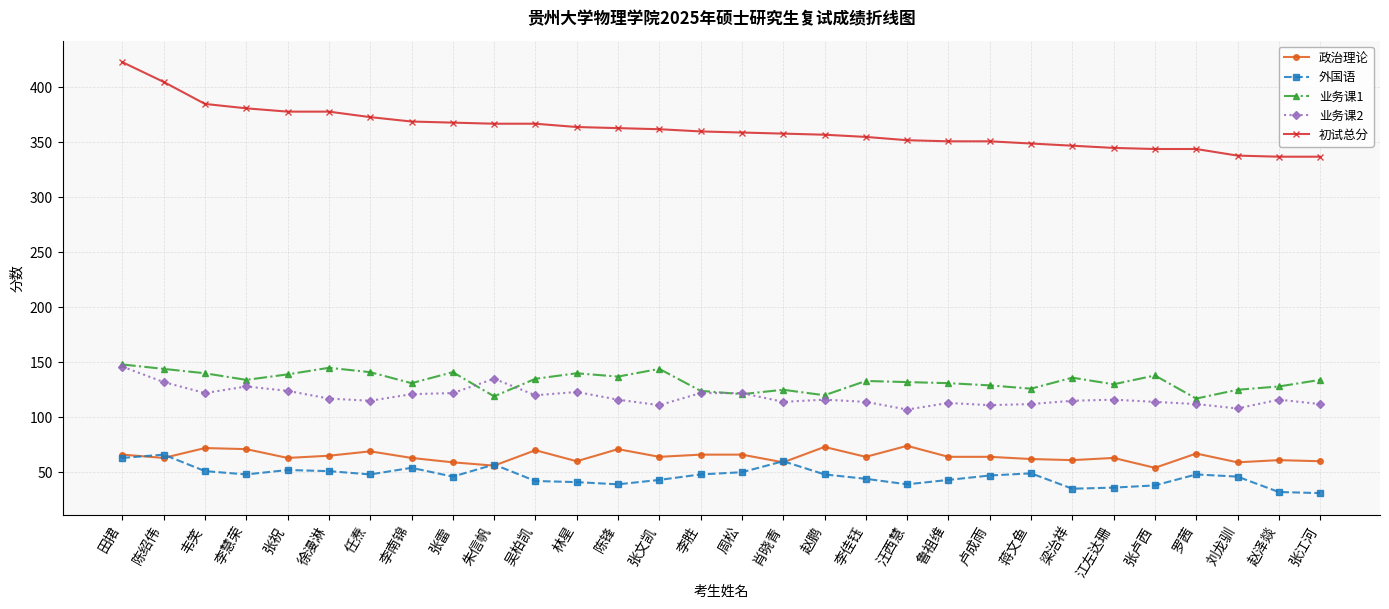

Is it true that 初试总分 equals 373 at 任焘?

True